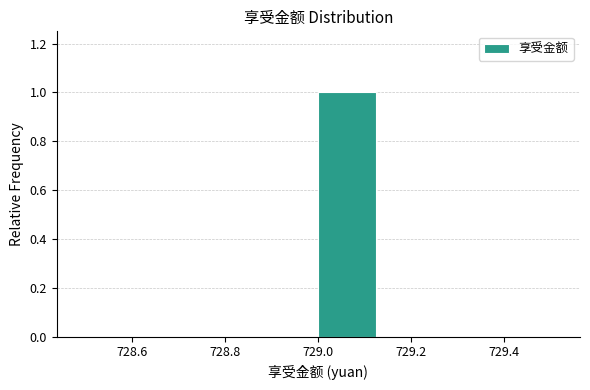

How tall is the bar that spans 729.000 to 729.125 on the x-axis? Neither the bar edges nor the heights are printed on the chart, so give them approximately, as read against the axes.

1